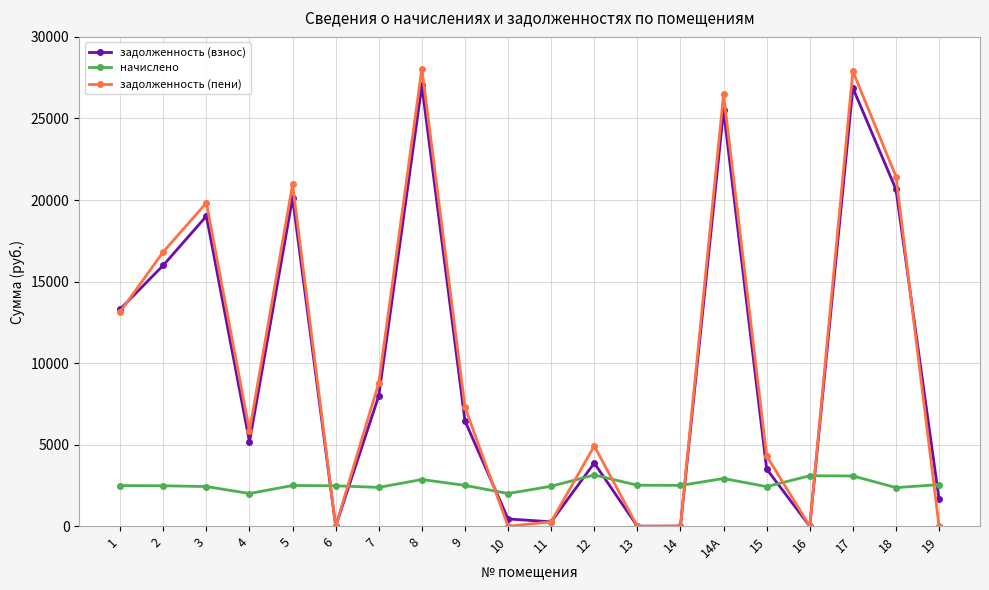

Is it true that задолженность (взнос) equals 33047.4 at 18?

False